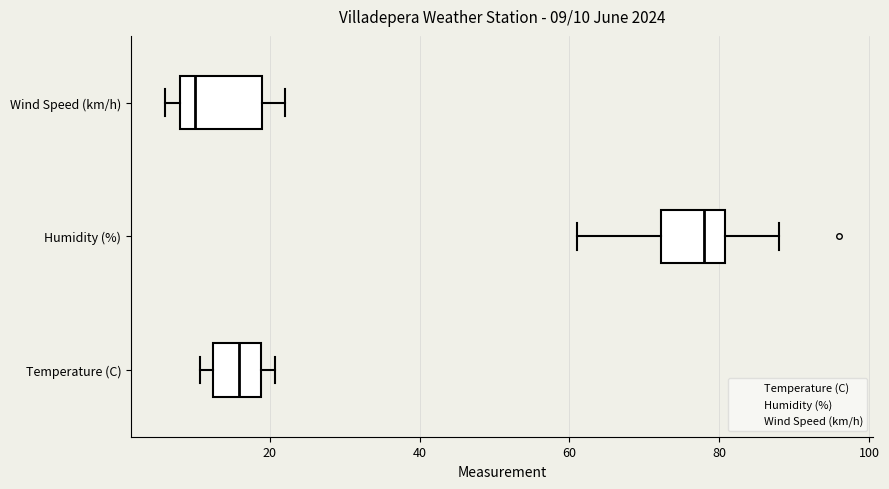

Which box has the furthest to the right median line?

Humidity (%)